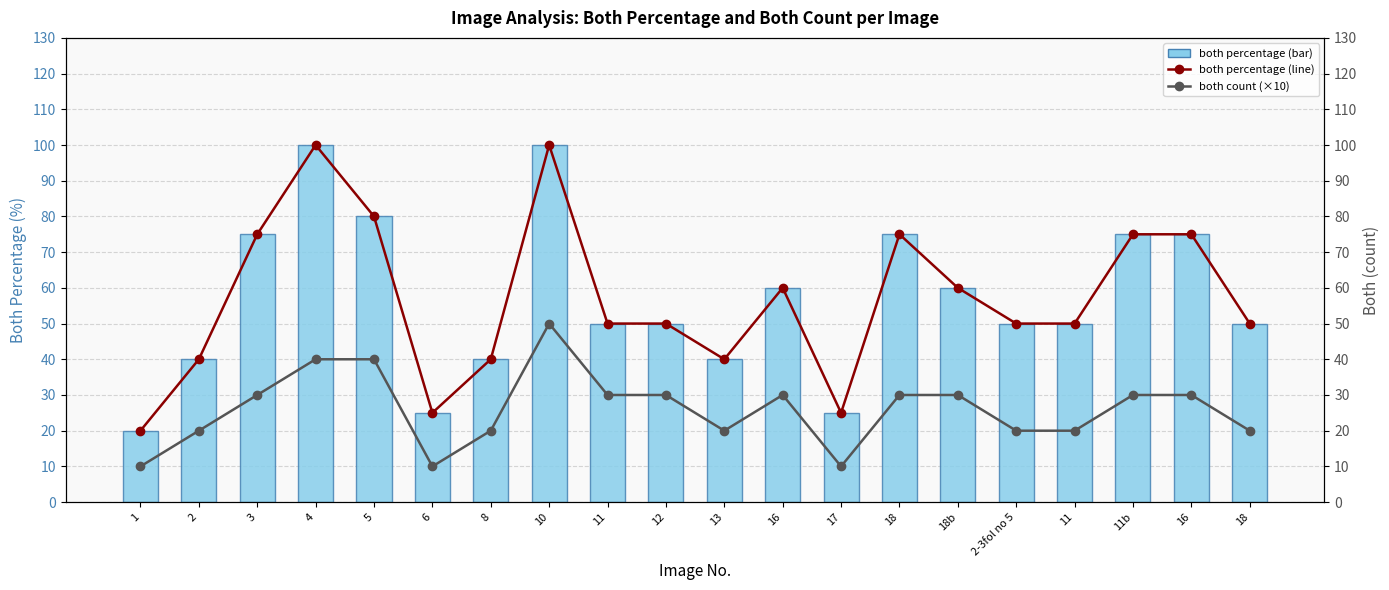

What is the label of the 20th bar from the left?

18